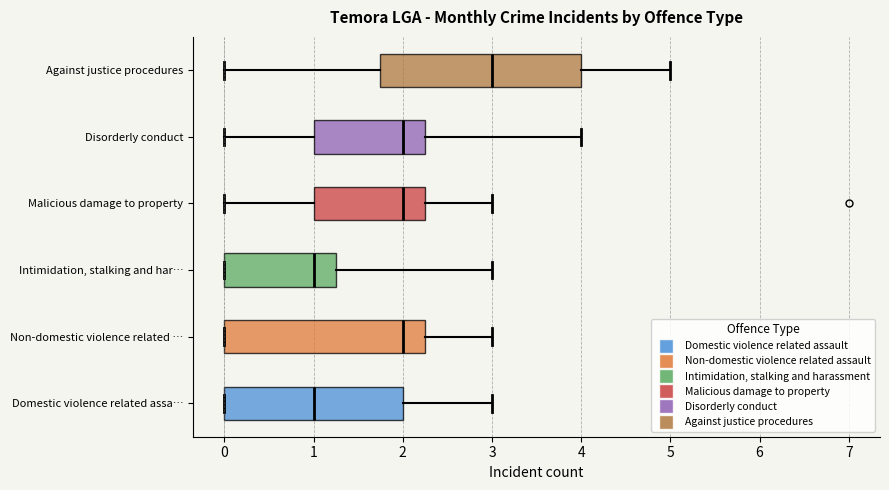

Which box's median line is the furthest to the right?

Against justice procedures